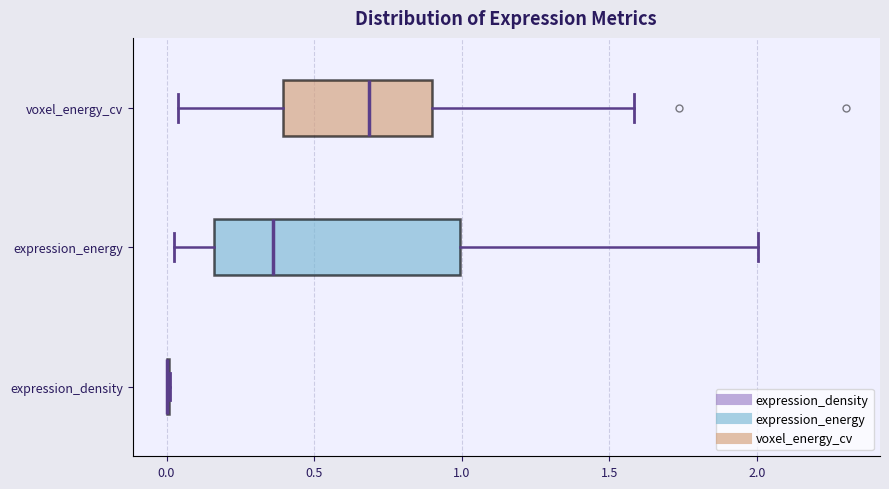

Reading bottom to top, transcribe this box plot: for each box, give where its median line is, the range the box spans, and where its two whiskers end, as read against the x-axis. The values are not printed on the chart, so give them approximately, as read against the axis.

expression_density: box collapsed to a line at 0.00, whiskers 0.00 to 0.00
expression_energy: median 0.35, box 0.15 to 1.00, whiskers 0.00 to 2.00
voxel_energy_cv: median 0.70, box 0.40 to 0.90, whiskers 0.05 to 1.60